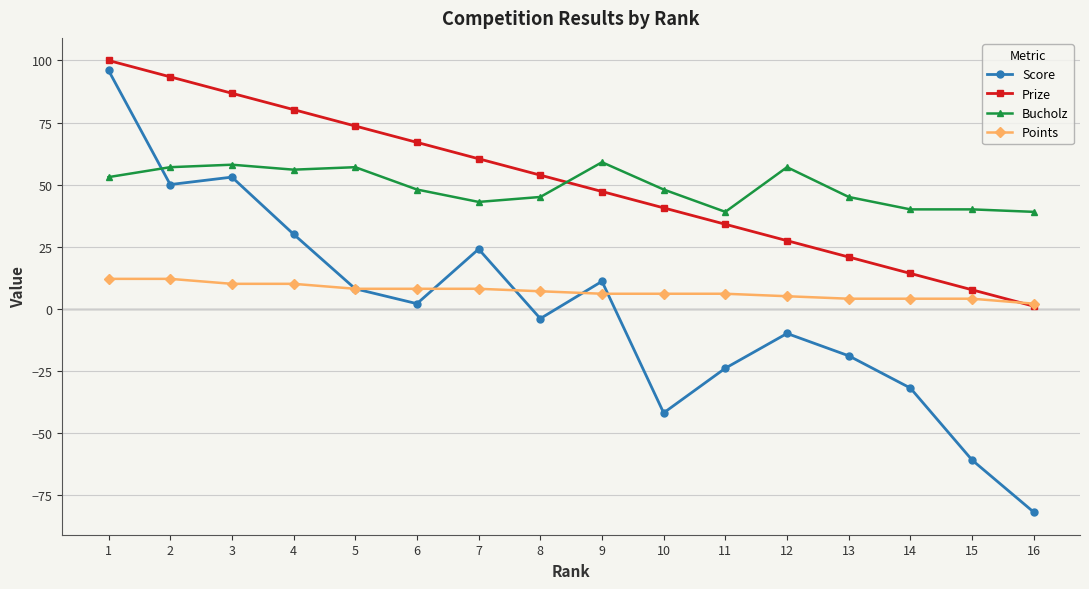

Is it true that Bucholz equals 84.5 at 4?

False